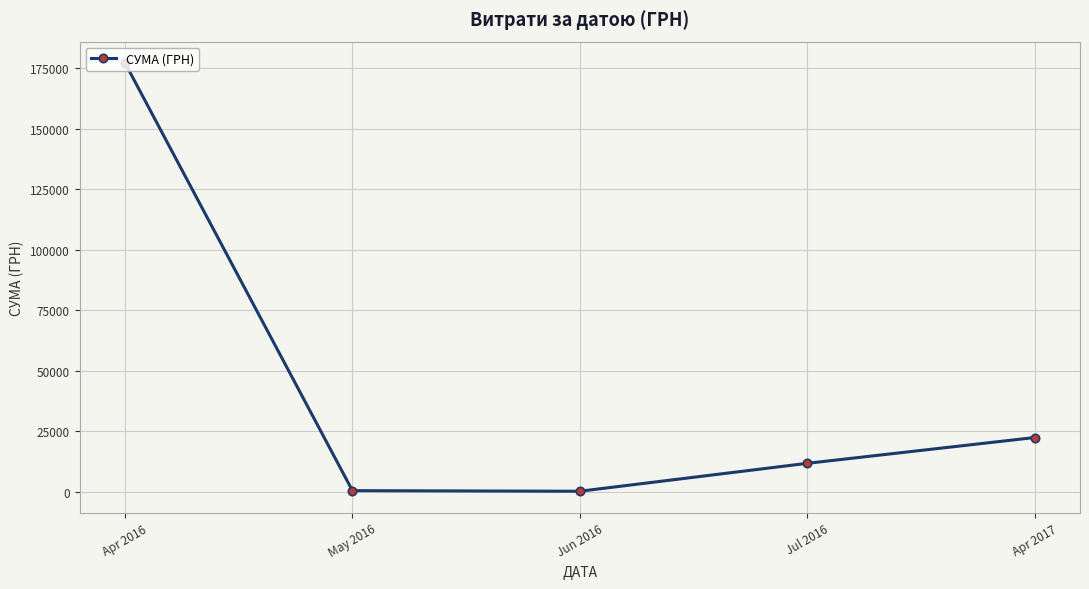

What position from the left is Jul 2016?

4